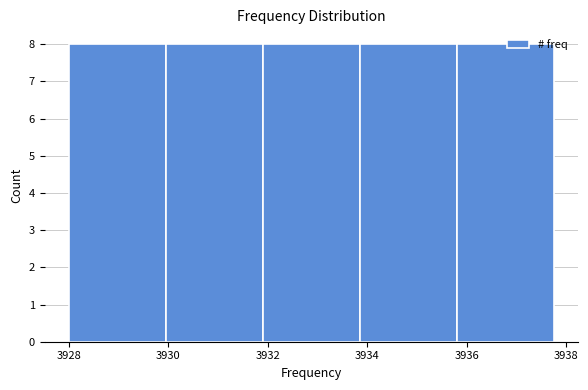

How tall is the bar that spans 3935.80 to 3937.75 on the x-axis? Neither the bar edges nor the heights are printed on the chart, so give them approximately, as read against the axes.

8